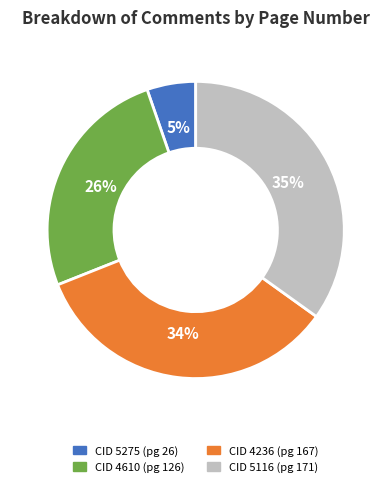

To the nearest percent, what percentage of the pie is CID 4610?

26%